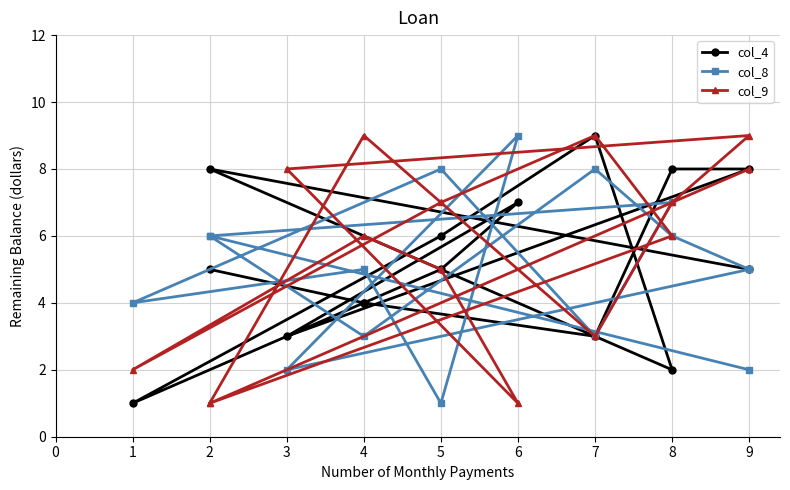

In col_4, how many points are lower than both neighbors (excluding endpoints)?

4